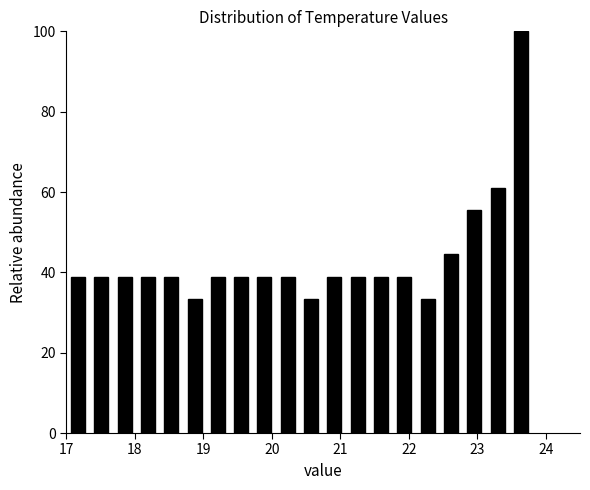

Read against the x-axis, roughly where is the centre of the tallest bar?

23.6